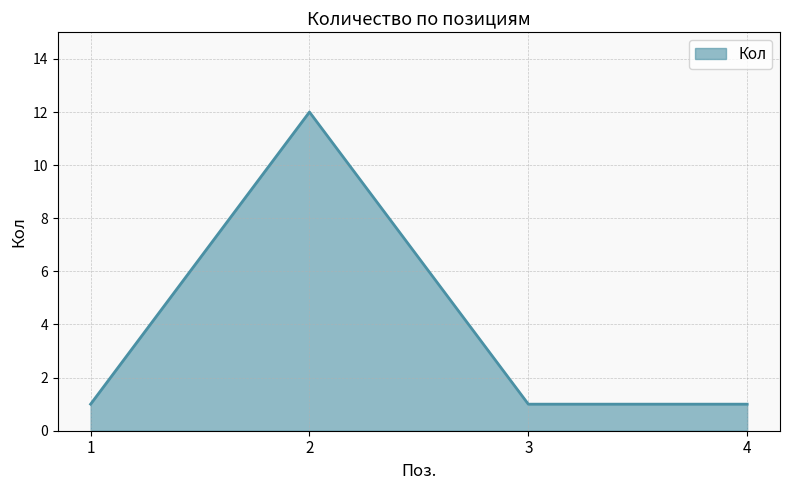

What is the sum of all values?

15